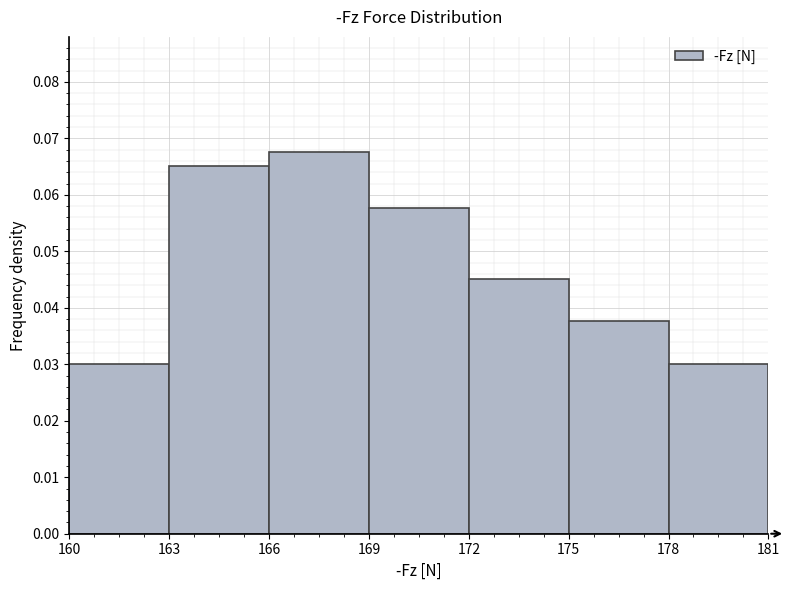

Over which range of the x-axis is the bar tallest?

166 to 169